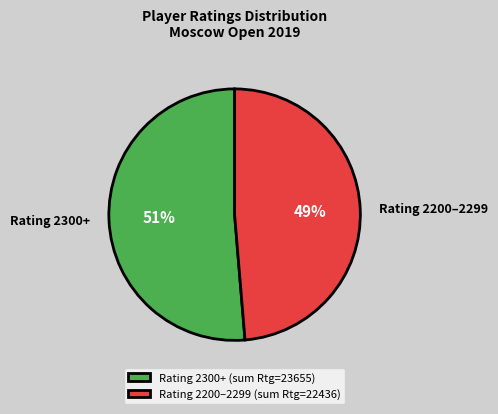

True or false: Rating 2200–2299 accounts for 39% of the total.

False